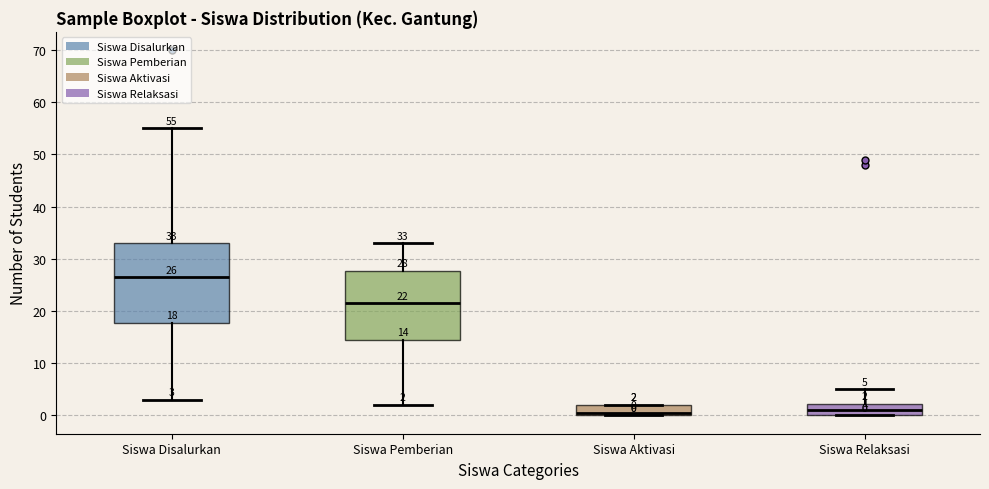

Which box is the tallest, from its lower edge to its upper edge?

Siswa Disalurkan